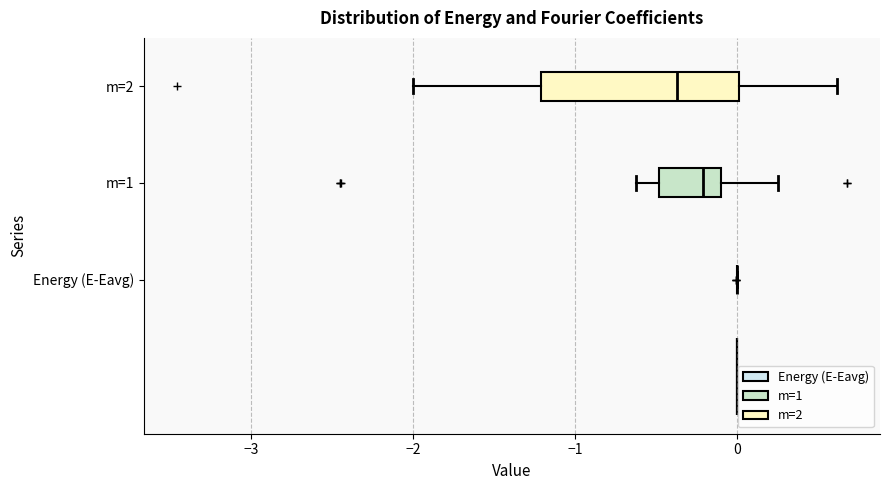

Where is the right edge of the box for m=2 on the x-axis? The values are not printed on the chart, so give them approximately, as read against the axis.

0.0